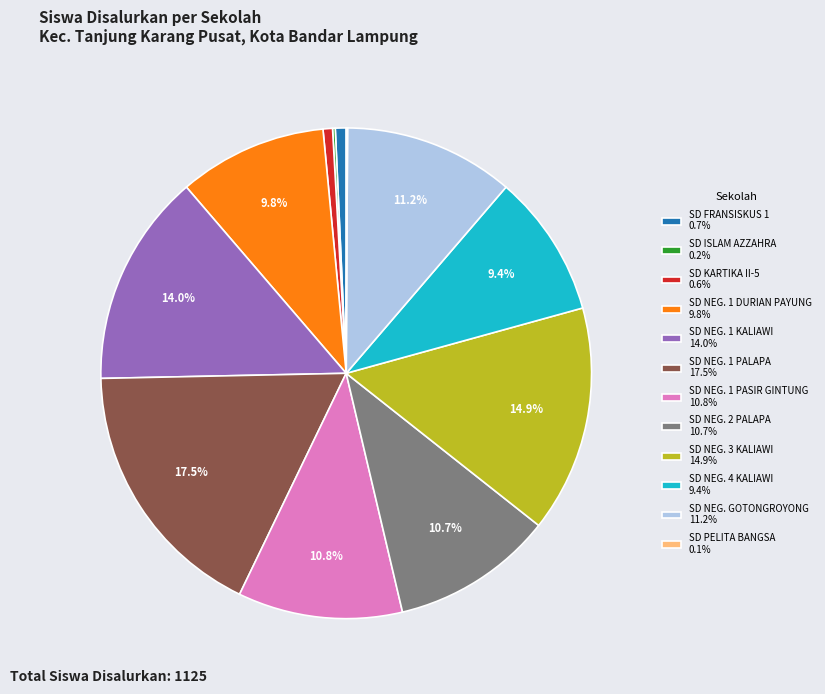

What percentage is NOT represented by SD NEG. 1 PALAPA 17.5%?

82.5%